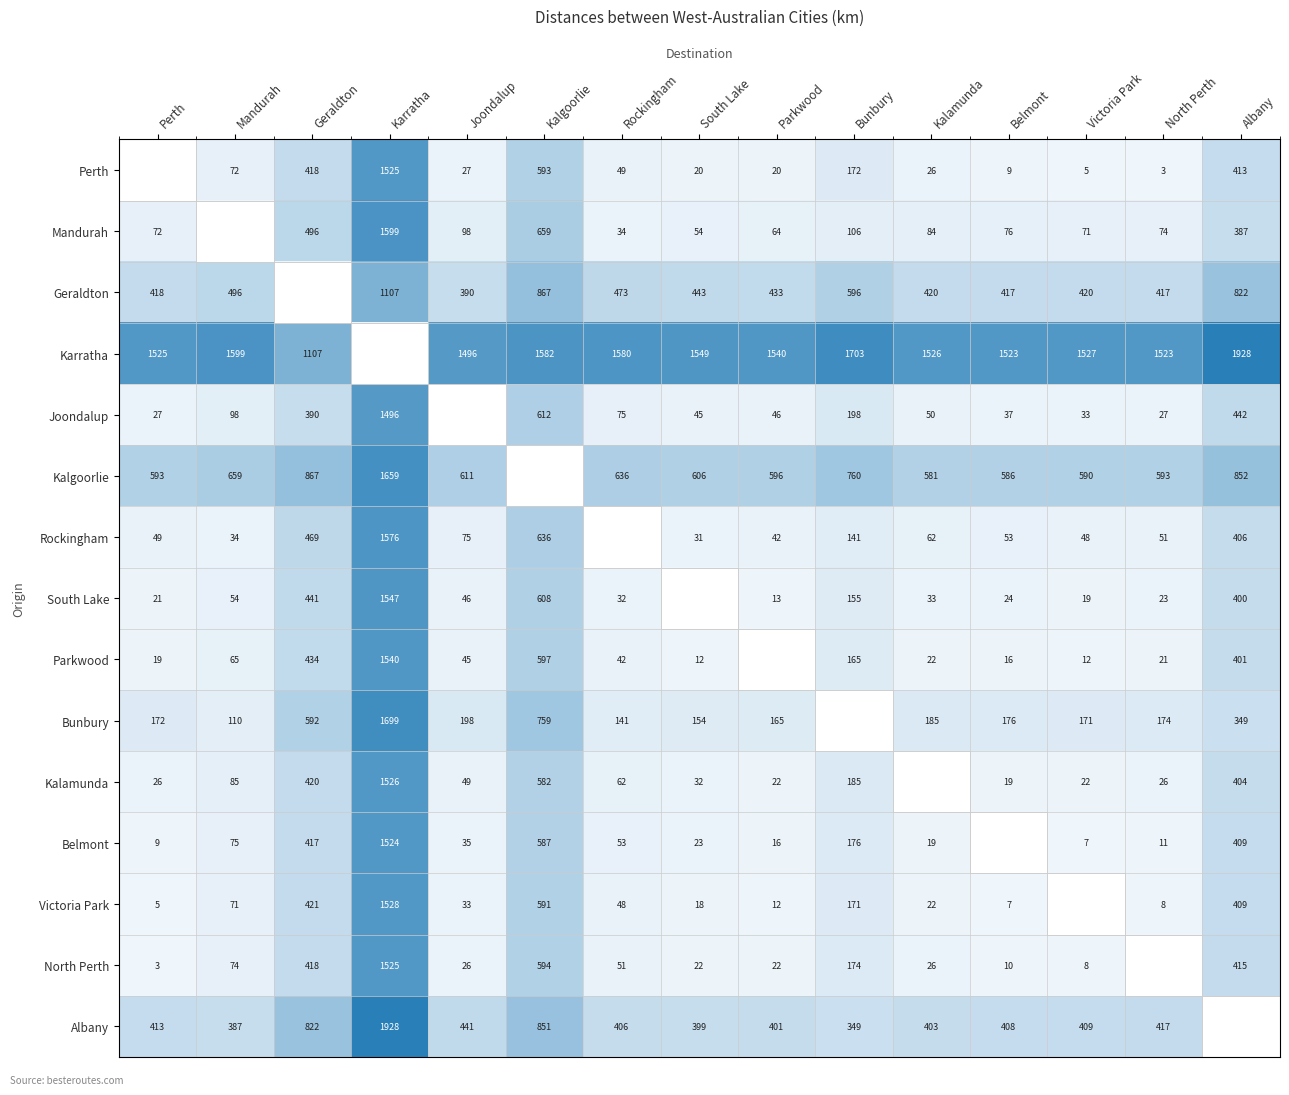

What is the difference between the Kalamunda values at Bunbury and Mandurah?

100